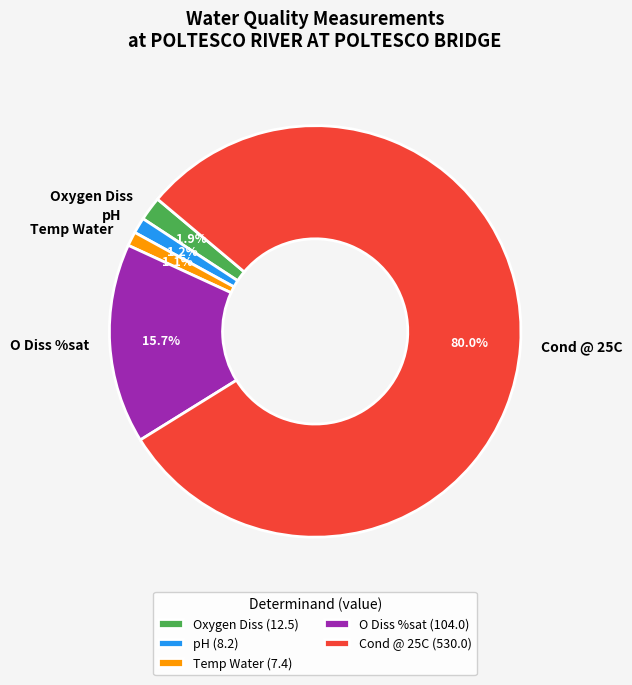

Does Cond @ 25C account for over 50% of the chart?

Yes